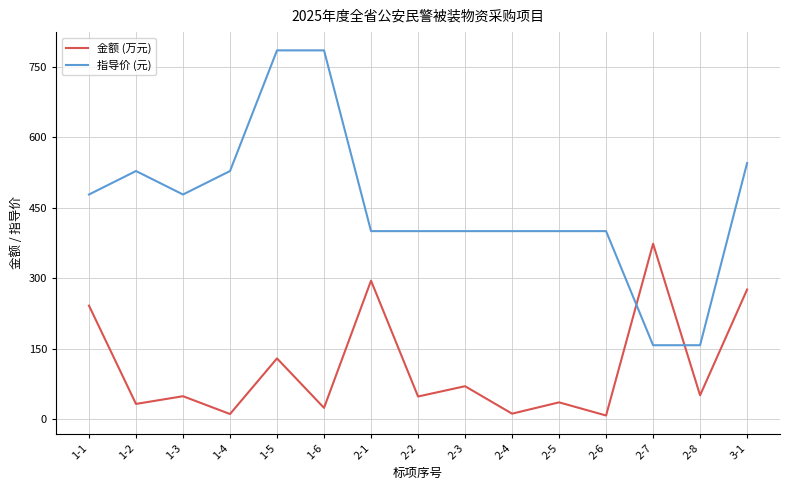

Rank the series by their average value, from lowest to highest.

金额 (万元), 指导价 (元)